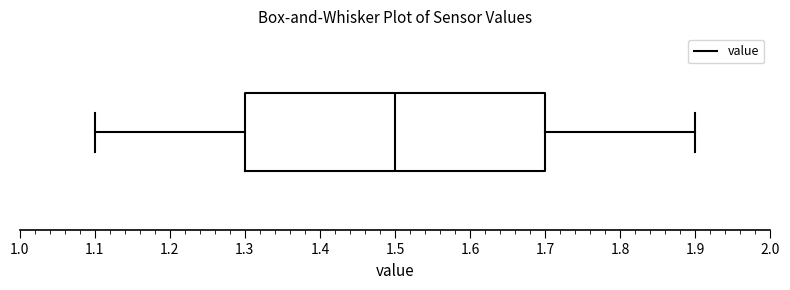

Read this box plot against the x-axis: the position of the median line, the range covered by the box, and the ends of both whiskers. The values are not printed on the chart, so give them approximately, as read against the axis.

median 1.5, box 1.3 to 1.7, whiskers 1.1 to 1.9